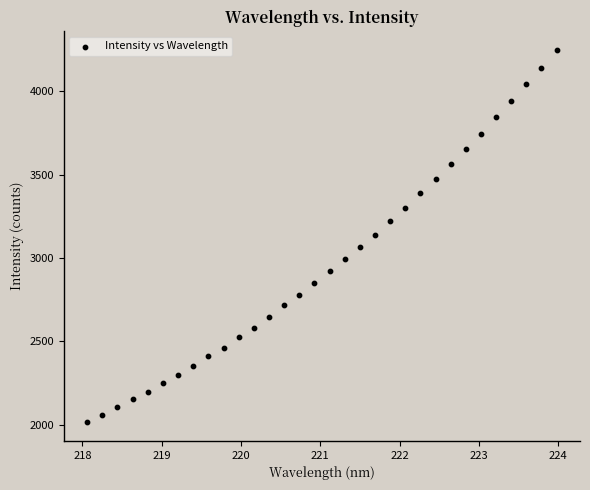

What is the range of X values (max minus min)?

5.9